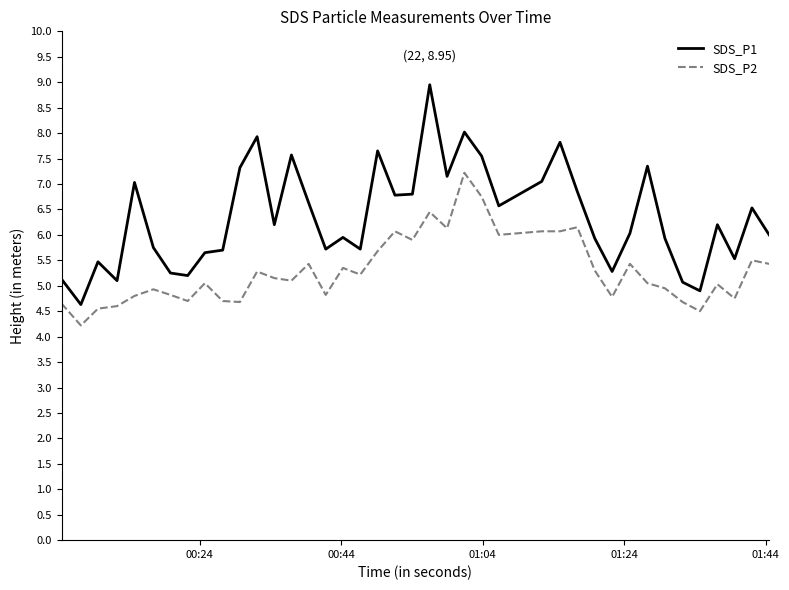

What is the highest value of the SDS_P2 series?

7.2